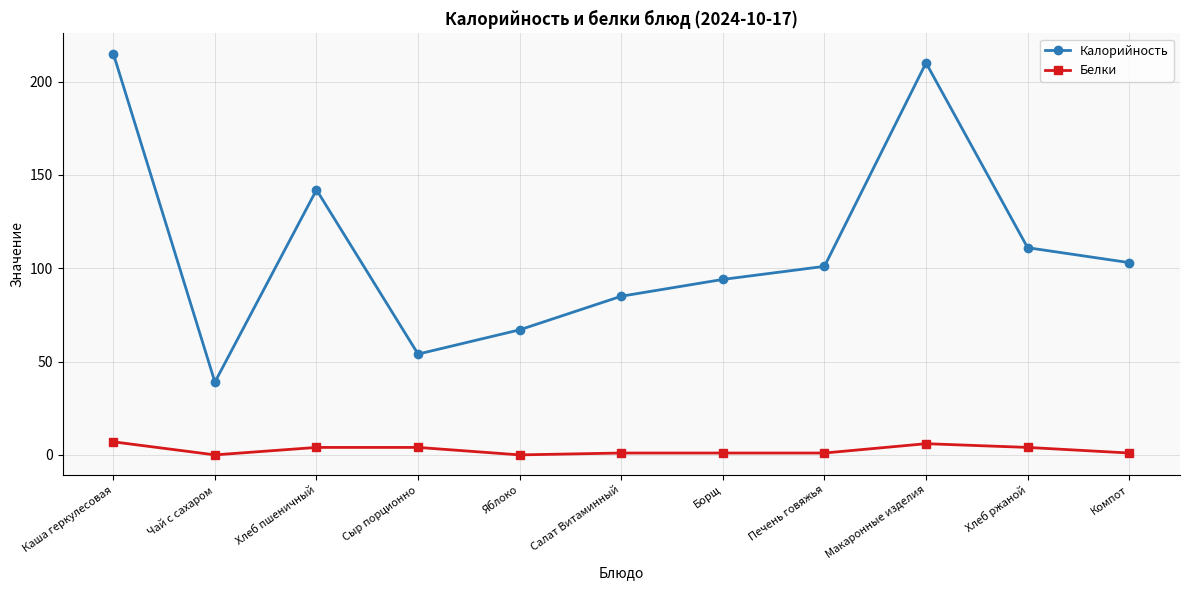

Reading left to right, transcribe all the data shown in this chart.

Калорийность: 215	39	142	54	67	85	94	101	210	111	103
Белки: 7	0	4	4	0	1	1	1	6	4	1